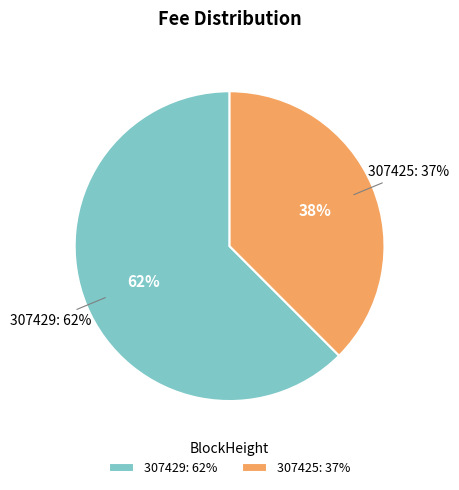

Count the number of slices in the pie.

2